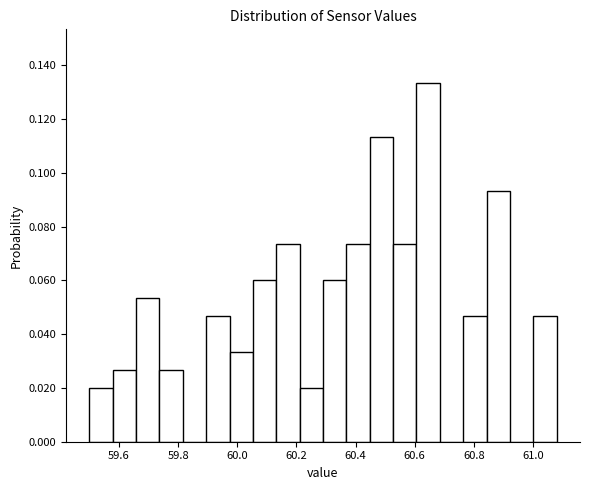

Read against the x-axis, roughly where is the centre of the tallest bar?

60.64